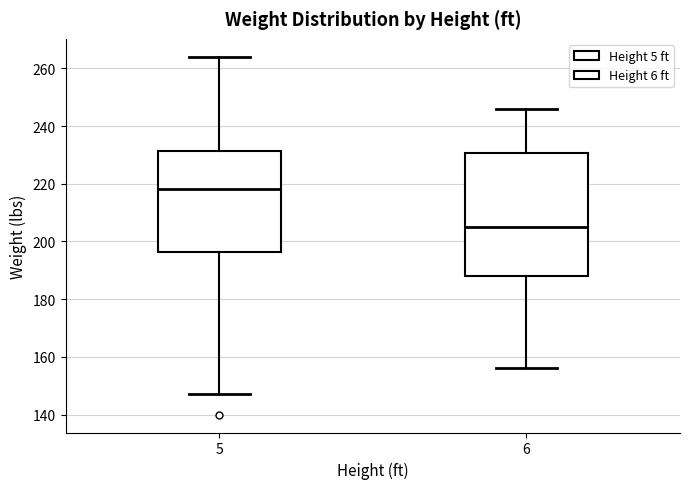

Reading left to right, read every box against the y-axis: the position of its median line, the range the box covers, and the ends of its whiskers. The values are not printed on the chart, so give them approximately, as read against the axis.

5: median 218, box 196 to 232, whiskers 148 to 264
6: median 206, box 188 to 230, whiskers 156 to 246